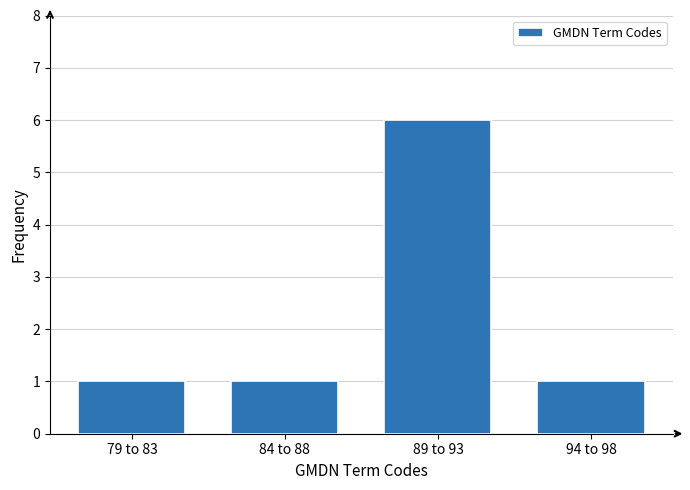

Reading right to left, transcribe all the data shown in this chart.

1	6	1	1